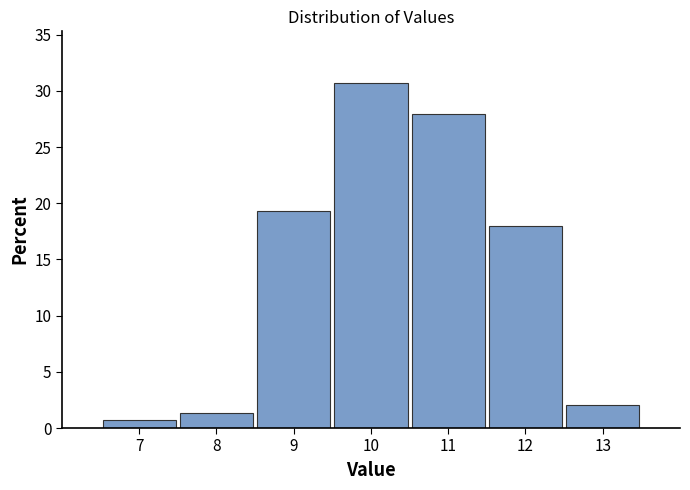

Reading left to right, transcribe this chart: for each bar, give the range it covers on the x-axis and its height. The values are not printed on the chart, so give them approximately, as read against the axis.

6.5 to 7.5: 0.5
7.5 to 8.5: 1.5
8.5 to 9.5: 19.5
9.5 to 10.5: 30.5
10.5 to 11.5: 28.0
11.5 to 12.5: 18.0
12.5 to 13.5: 2.0